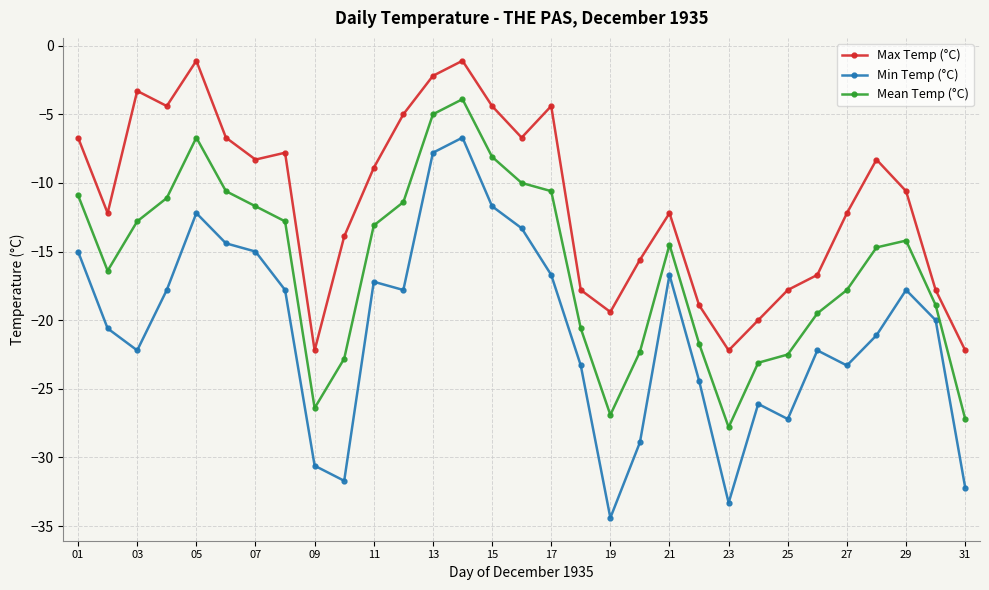

True or false: Min Temp (°C) has more than 1 interior local peaks.

True